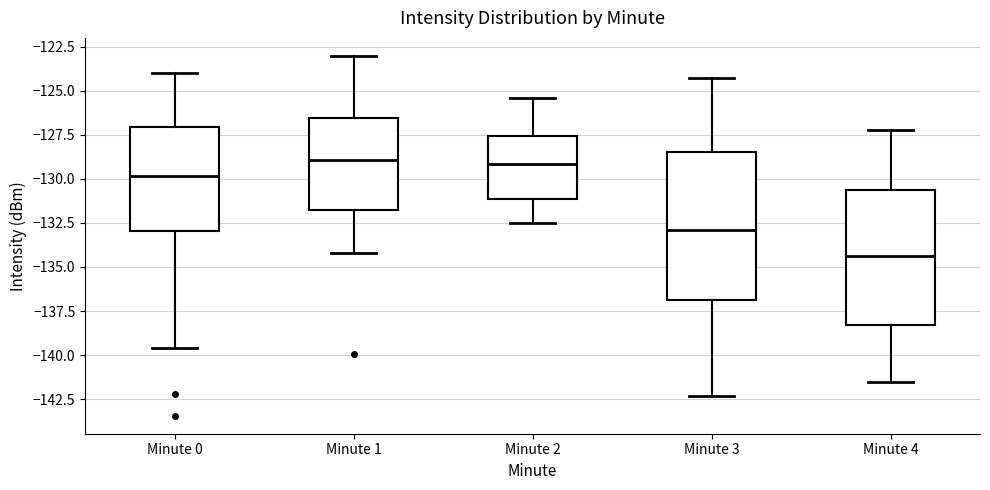

Where does the upper whisker of the box for Minute 0 end on the y-axis? The values are not printed on the chart, so give them approximately, as read against the axis.

-124.0